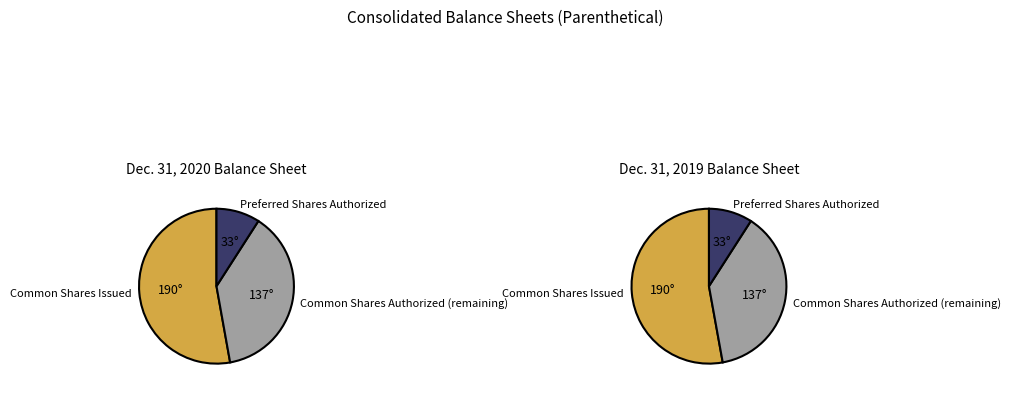

Combined, do Preferred stock par value and Preferred stock shares authorized account for over 50%?

No